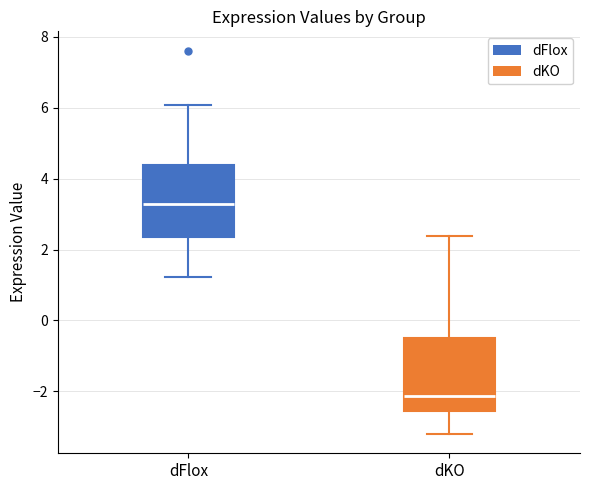

Where is the lower edge of the box for dFlox on the y-axis? The values are not printed on the chart, so give them approximately, as read against the axis.

2.4